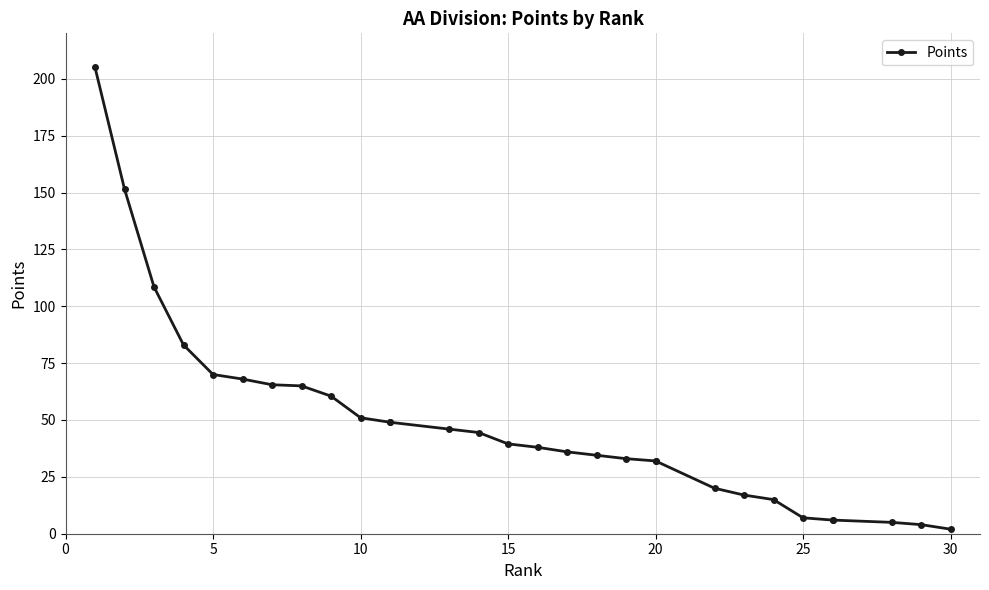

Does the chart display data point markers on the line(s)?

Yes